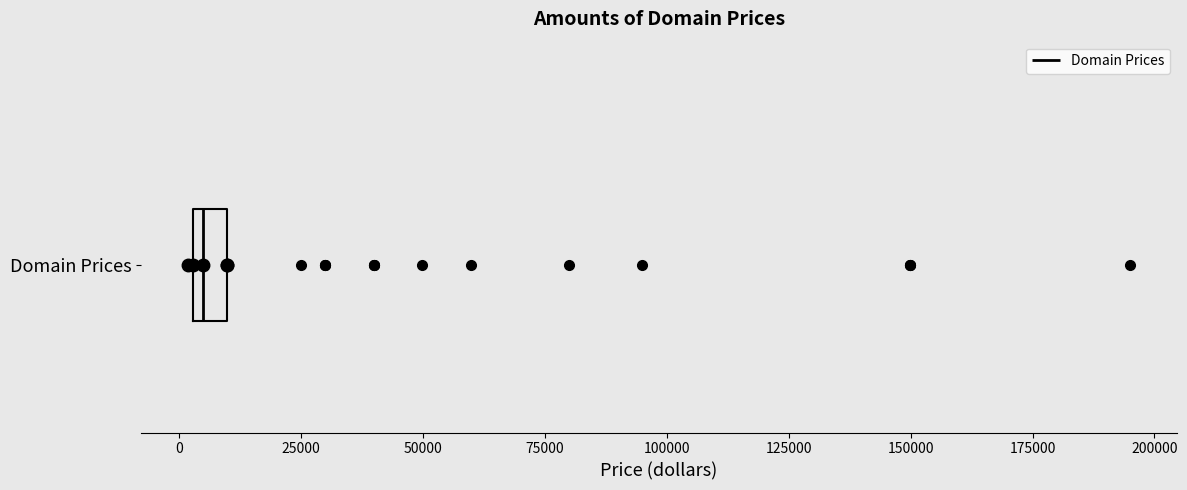

Where is the left edge of the box for Domain Prices on the x-axis? The values are not printed on the chart, so give them approximately, as read against the axis.

5000